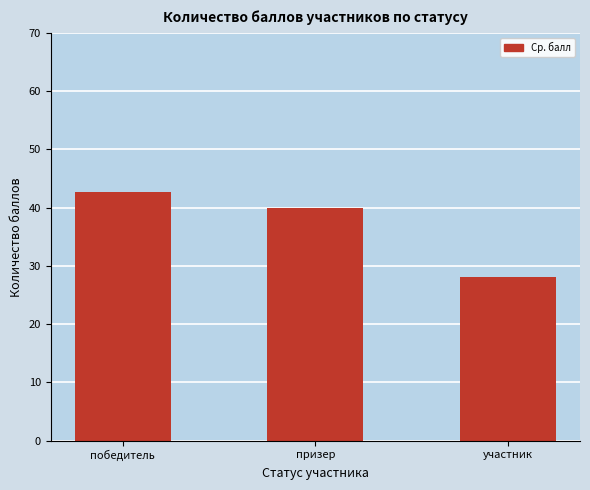

How many bars are there in total?

3